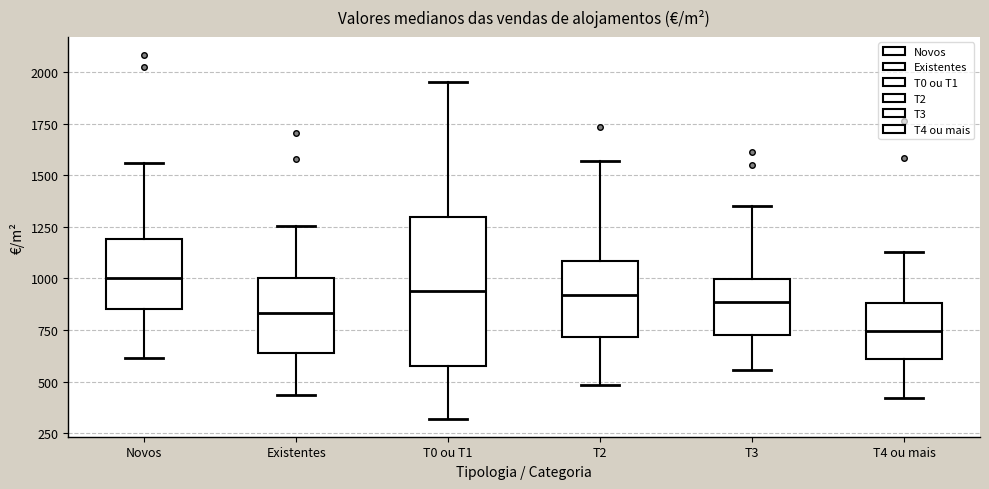

Which box has the highest median line?

Novos